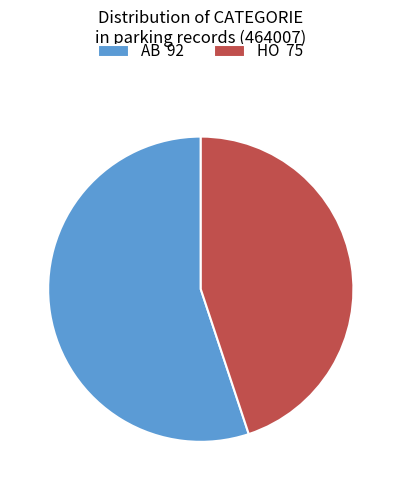

Is there any slice that represents more than half of the pie?

Yes